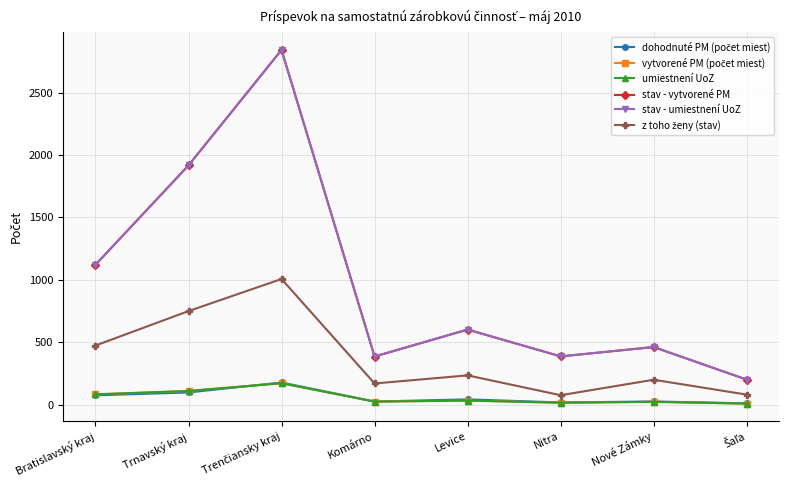

At which label does umiestnení UoZ reach its peak?

Trenčiansky kraj